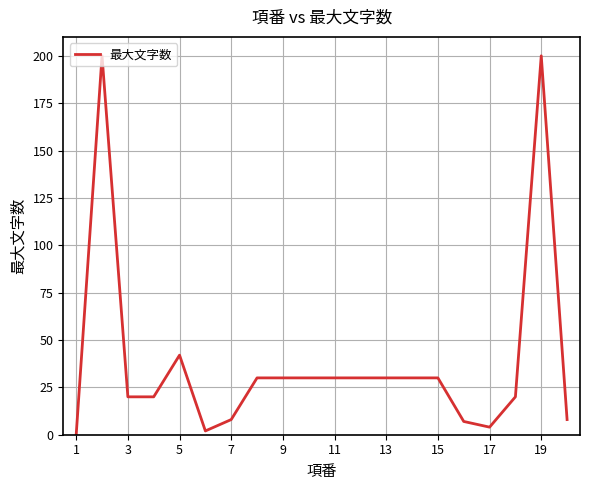

What is the average value?

39